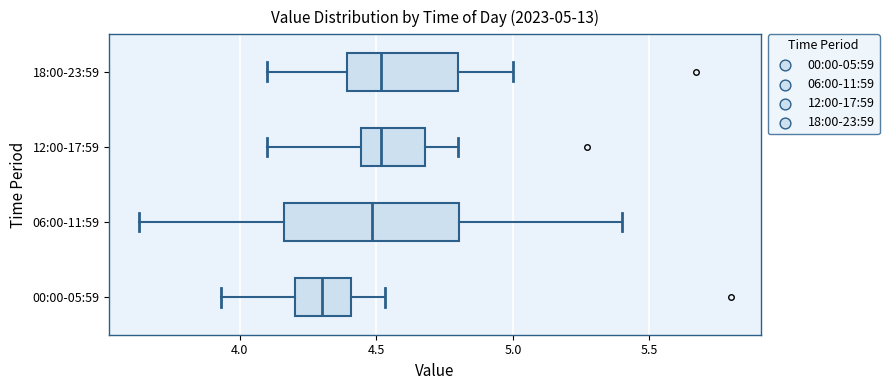

Which box is the widest, from its left edge to its right edge?

06:00-11:59